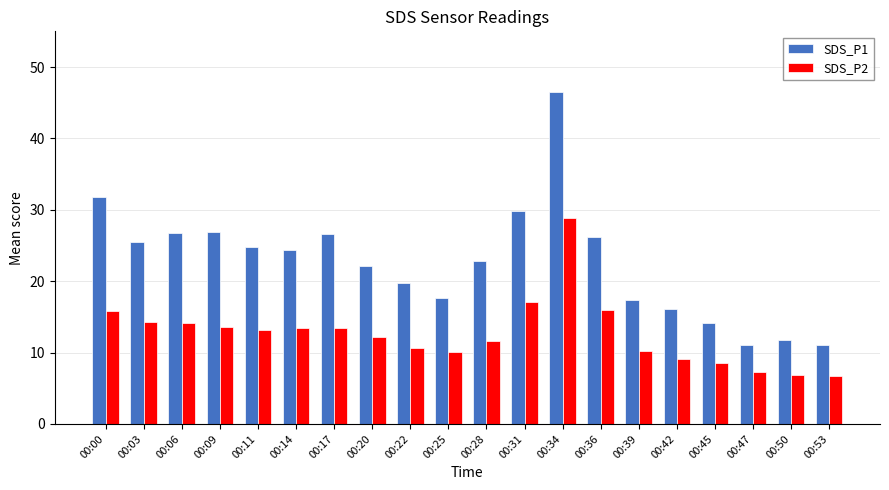

Which series has the largest total across all categories?

SDS_P1